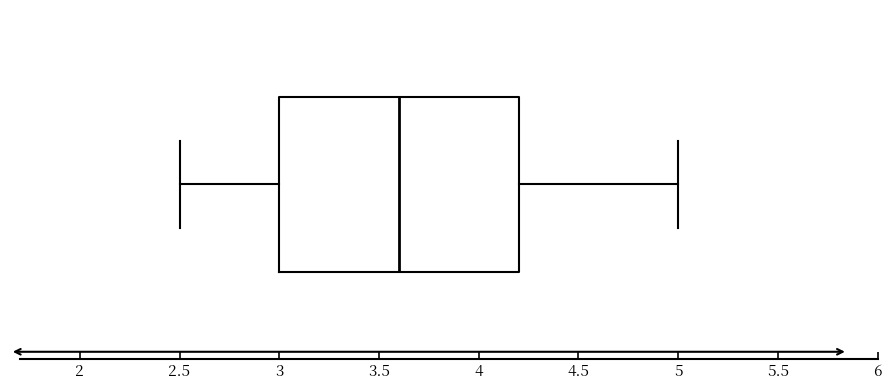

Transcribe this box plot: give where the median line is, the range the box spans, and where the two whiskers end, as read against the x-axis. The values are not printed on the chart, so give them approximately, as read against the axis.

median 3.6, box 3.0 to 4.2, whiskers 2.5 to 5.0